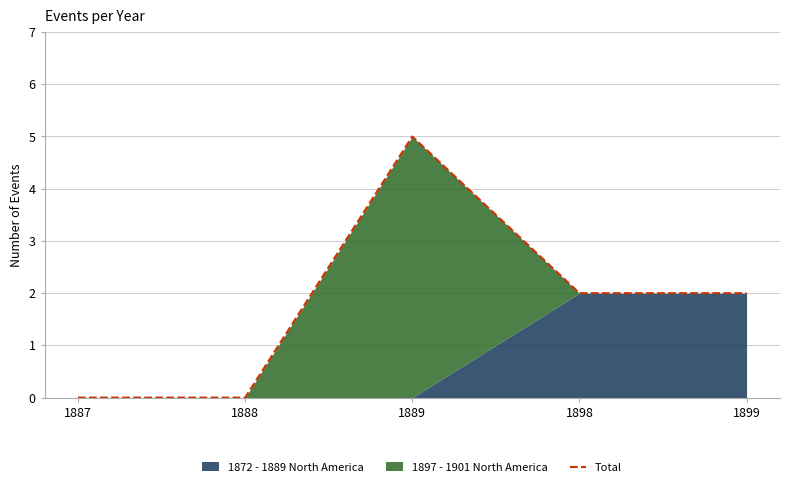

Where does the data first go above 2?

1889